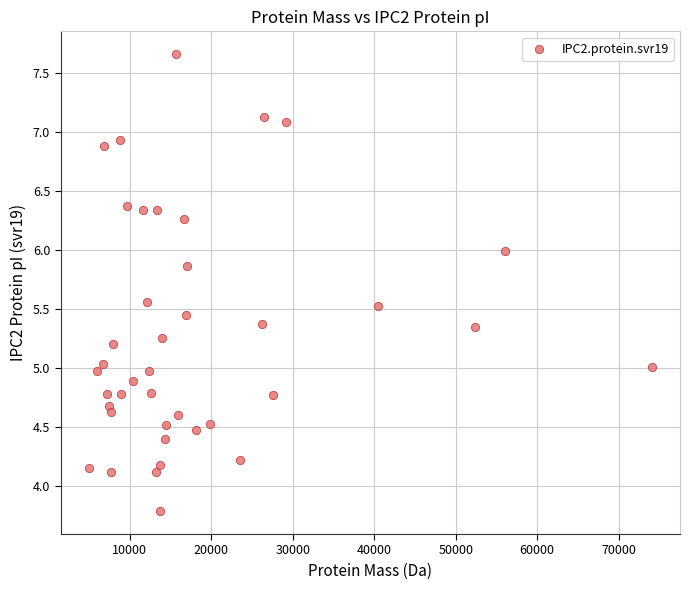

What is the range of X values (max minus min)?

69075.5